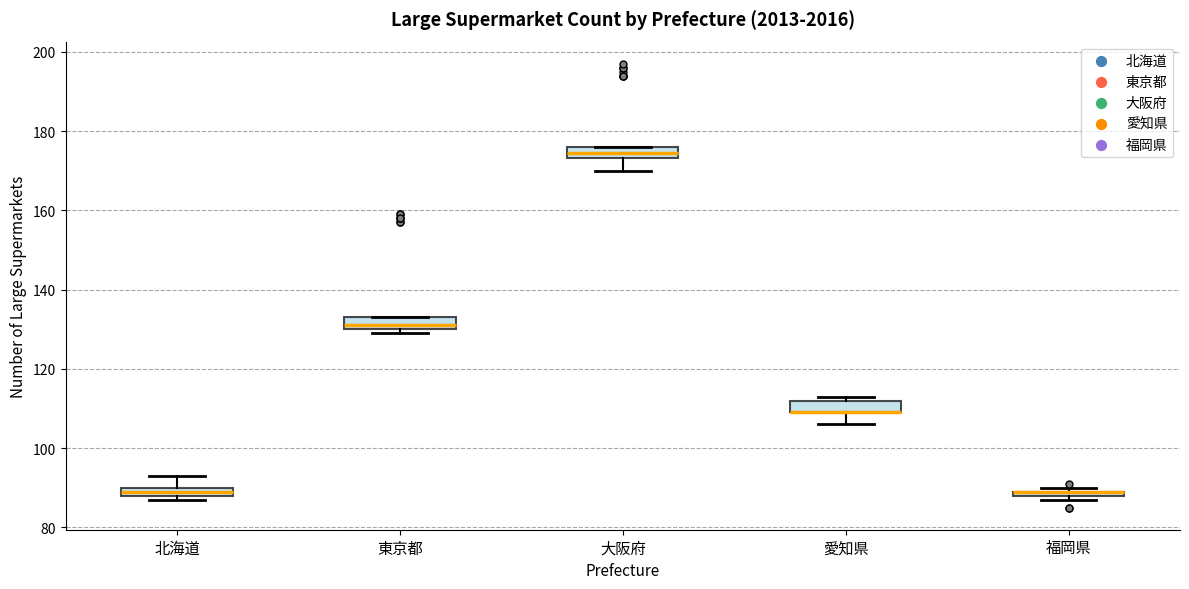

Where is the lower edge of the box for 北海道 on the y-axis? The values are not printed on the chart, so give them approximately, as read against the axis.

88